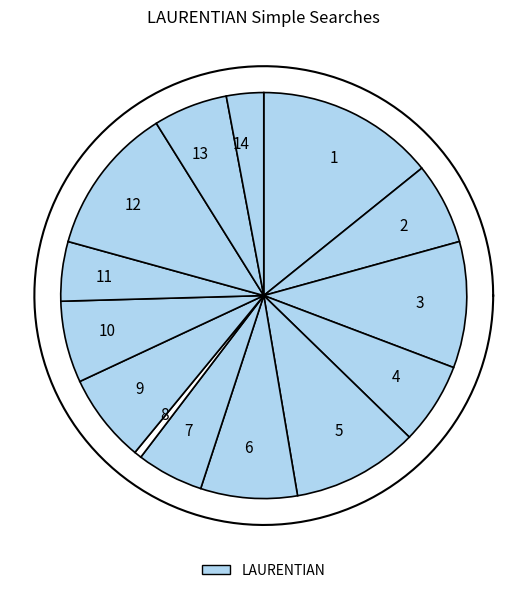

Is 2016-07 the majority of the pie?

No